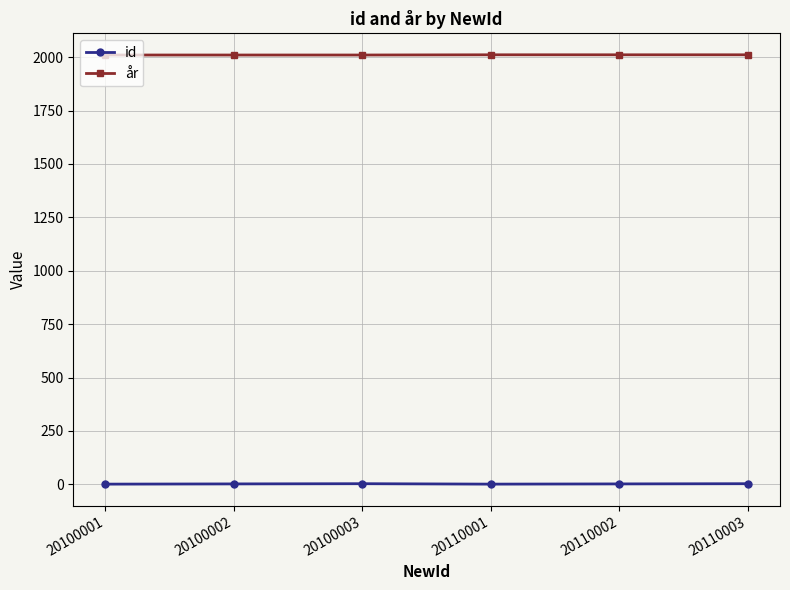

What is the smallest value displayed?

1